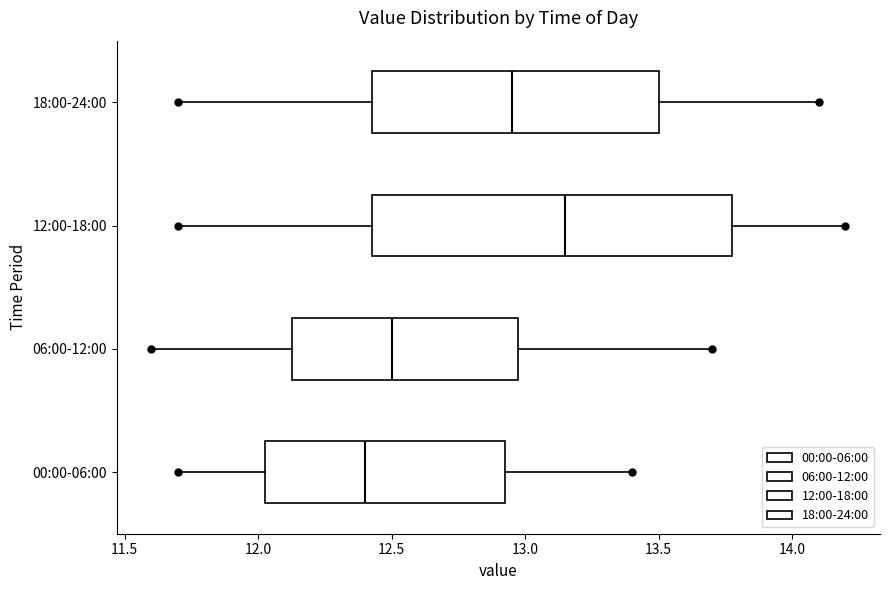

Reading bottom to top, read every box against the x-axis: the position of its median line, the range the box covers, and the ends of its whiskers. The values are not printed on the chart, so give them approximately, as read against the axis.

00:00-06:00: median 12.40, box 12.05 to 12.95, whiskers 11.70 to 13.40
06:00-12:00: median 12.50, box 12.15 to 13.00, whiskers 11.60 to 13.70
12:00-18:00: median 13.15, box 12.45 to 13.80, whiskers 11.70 to 14.20
18:00-24:00: median 12.95, box 12.45 to 13.50, whiskers 11.70 to 14.10